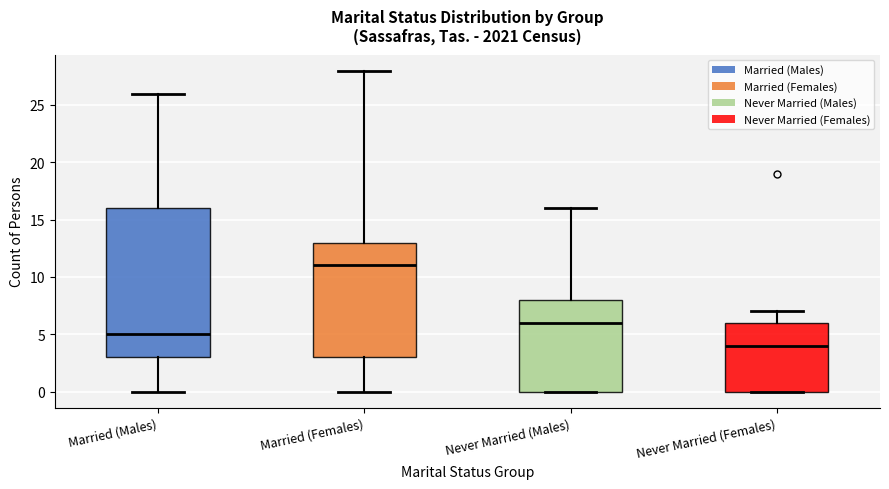

Reading left to right, read every box against the y-axis: the position of its median line, the range the box covers, and the ends of its whiskers. The values are not printed on the chart, so give them approximately, as read against the axis.

Married (Males): median 5, box 3 to 16, whiskers 0 to 26
Married (Females): median 11, box 3 to 13, whiskers 0 to 28
Never Married (Males): median 6, box 0 to 8, whiskers 0 to 16
Never Married (Females): median 4, box 0 to 6, whiskers 0 to 7